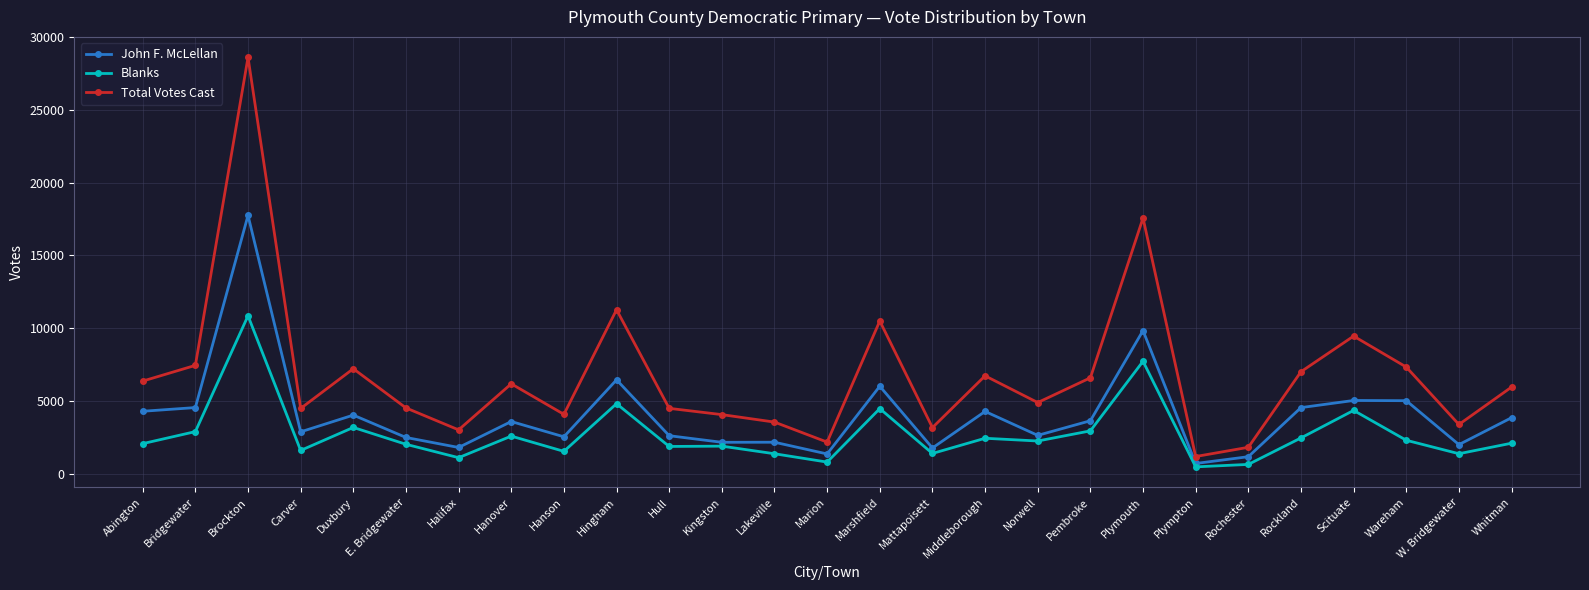

At which category is the sum across all series the highest?

Brockton